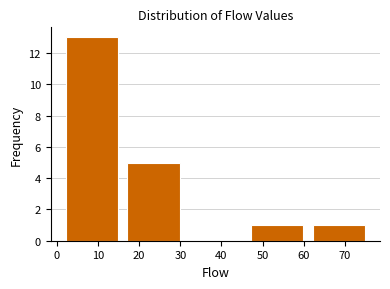

How tall is the bar that spans 46 to 61 on the x-axis? The values are not printed on the chart, so give them approximately, as read against the axis.

1